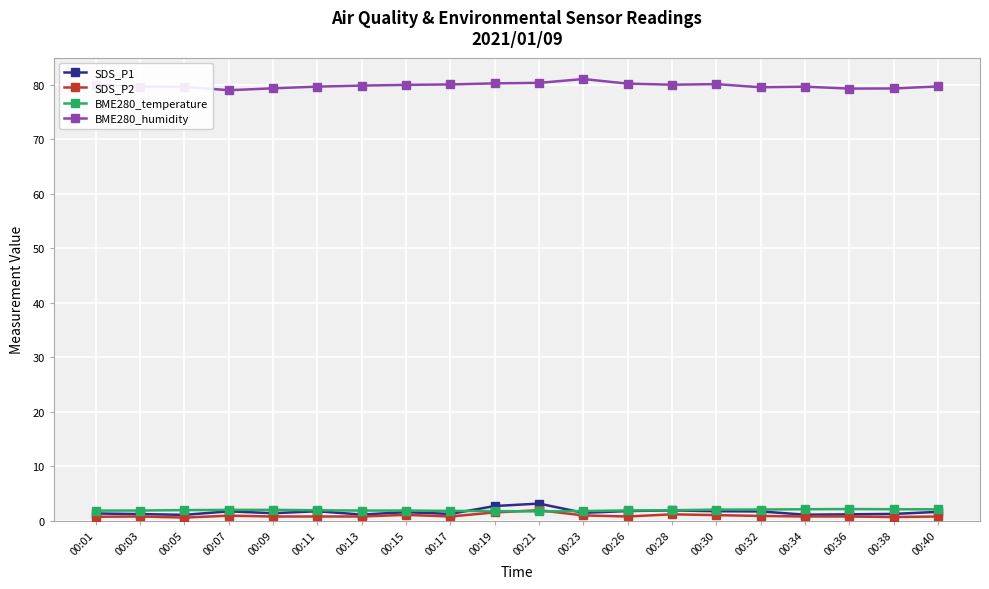

What are all the series names shown in the legend?

SDS_P1, SDS_P2, BME280_temperature, BME280_humidity